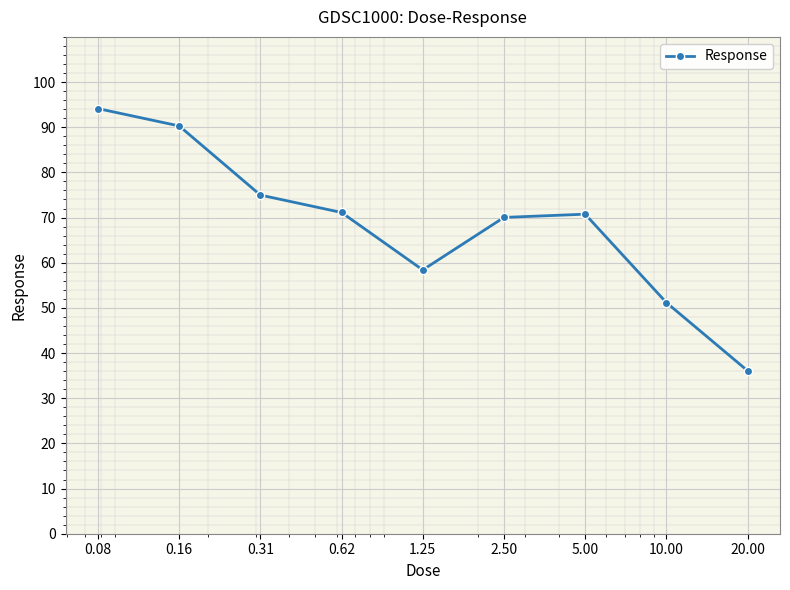

Count the number of categories in the chart.

9